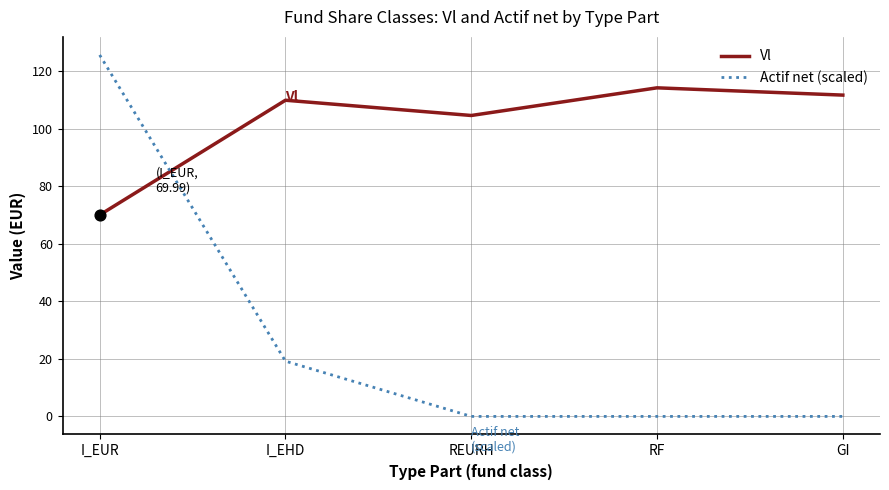

Which series changed the most between I_EHD and RF?

Actif net (scaled)